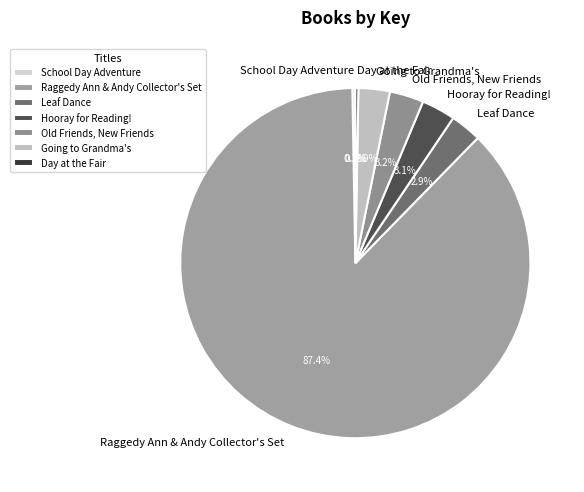

Which category has the biggest portion of the pie?

Raggedy Ann & Andy Collector's Set